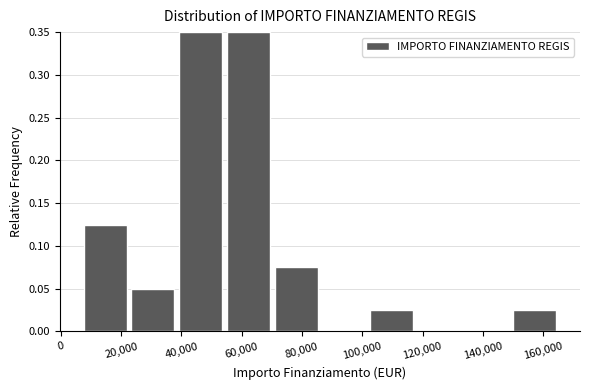

How tall is the bar that spans 102000 to 118000 on the x-axis? Neither the bar edges nor the heights are printed on the chart, so give them approximately, as read against the axes.

0.025